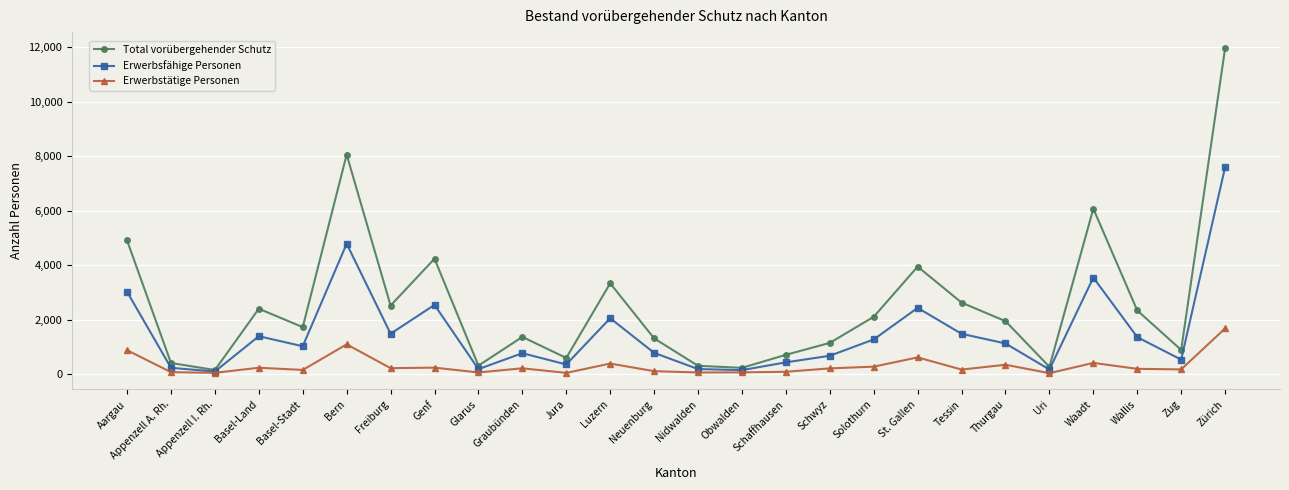

True or false: Total vorübergehender Schutz has a value of 2512 at Freiburg.

True